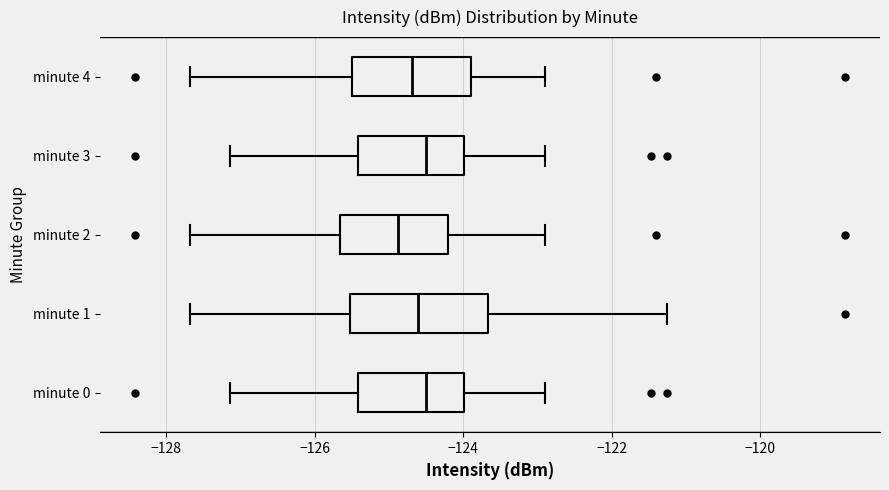

Reading bottom to top, read every box against the x-axis: the position of its median line, the range the box covers, and the ends of its whiskers. The values are not printed on the chart, so give them approximately, as read against the axis.

minute 0: median -124.6, box -125.4 to -124.0, whiskers -127.2 to -122.8
minute 1: median -124.6, box -125.6 to -123.6, whiskers -127.6 to -121.2
minute 2: median -124.8, box -125.6 to -124.2, whiskers -127.6 to -122.8
minute 3: median -124.6, box -125.4 to -124.0, whiskers -127.2 to -122.8
minute 4: median -124.6, box -125.6 to -124.0, whiskers -127.6 to -122.8